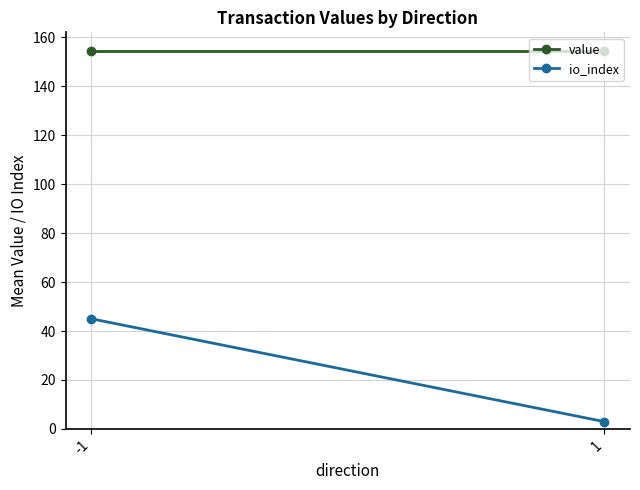

What is the difference between the highest and lowest values at -1?

109.4